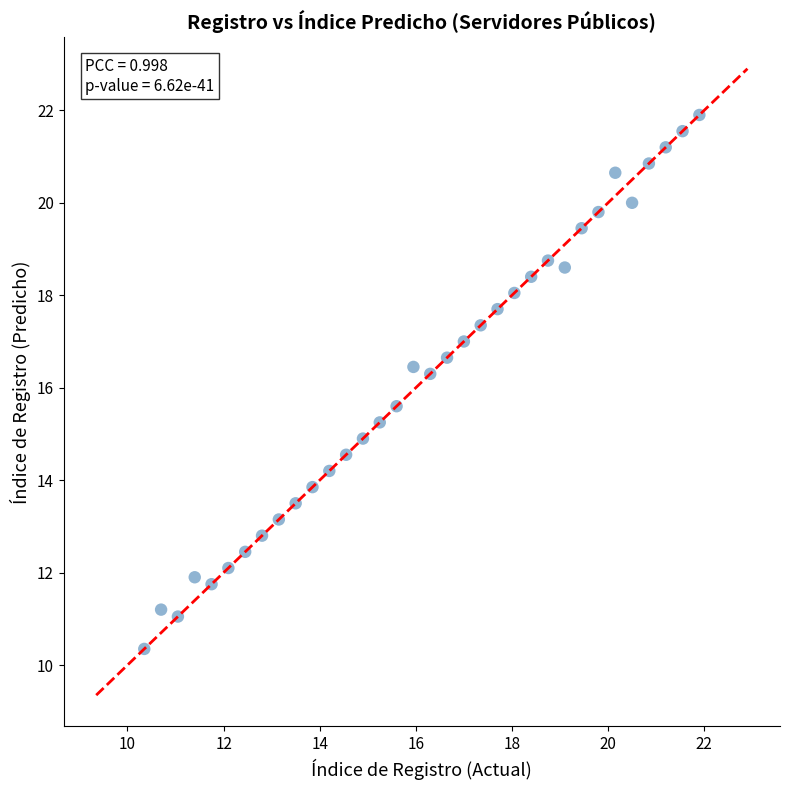

What is the range of X values (max minus min)?

11.5